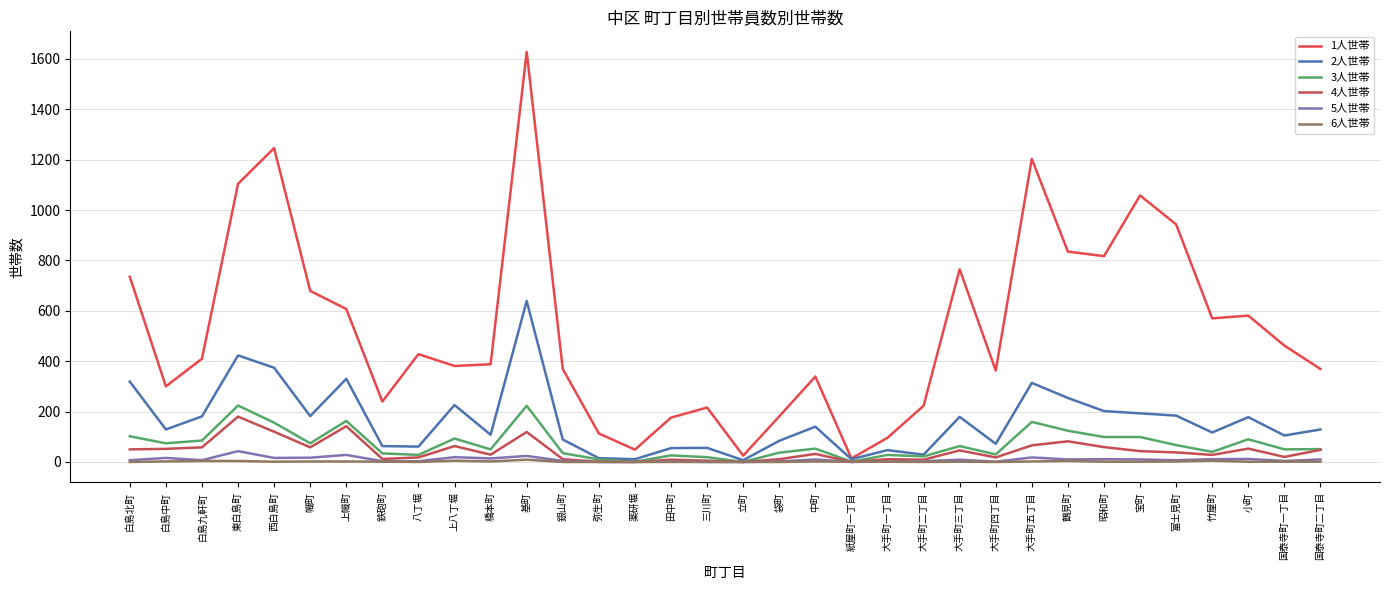

Which label corresponds to the smallest value in the chart?

立町